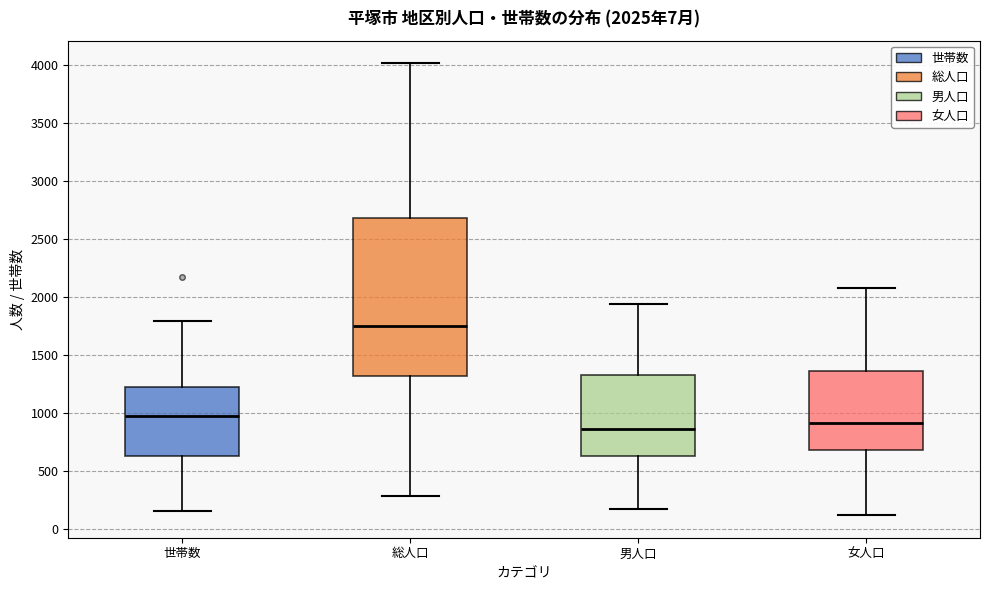

Comparing the boxes themselves (not the whiskers), which one is the tallest?

総人口